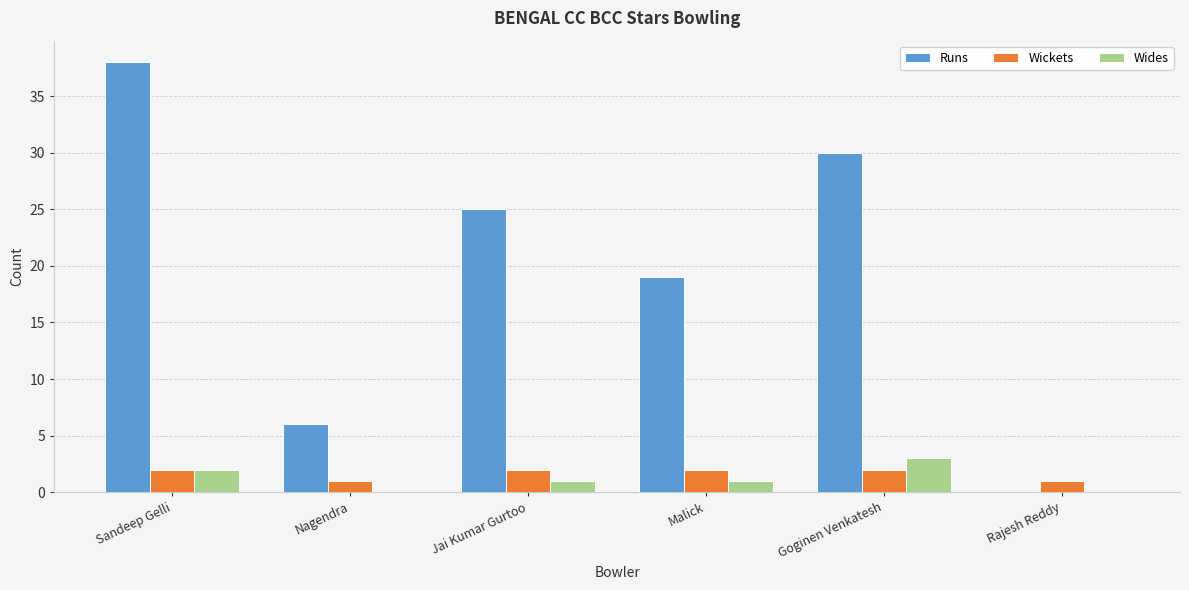

Reading left to right, transcribe all the data shown in this chart.

Runs: 38	6	25	19	30	0
Wickets: 2	1	2	2	2	1
Wides: 2	0	1	1	3	0